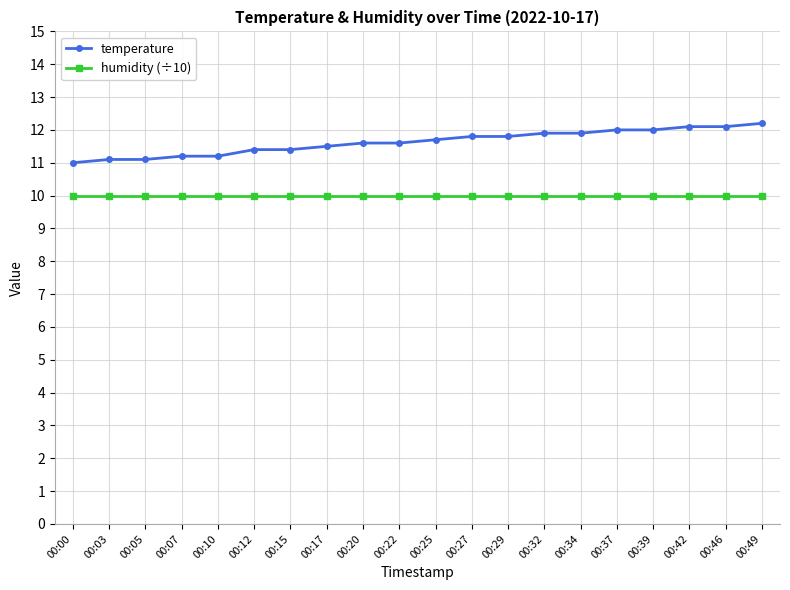

The value of temperature at 00:49 is 12.2. True or false?

True